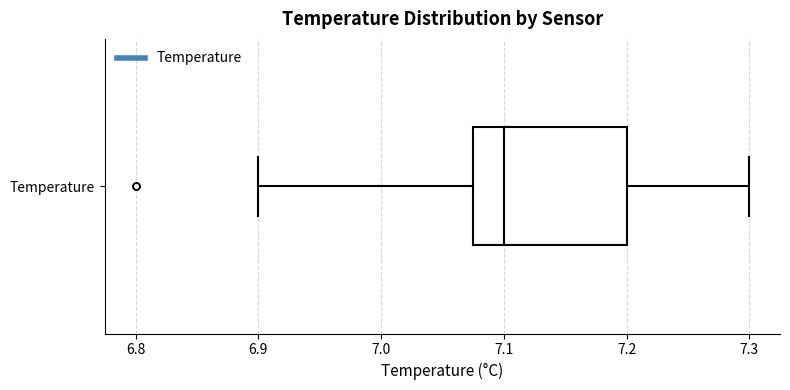

Transcribe this box plot: give where the median line is, the range the box spans, and where the two whiskers end, as read against the x-axis. The values are not printed on the chart, so give them approximately, as read against the axis.

median 7.10, box 7.08 to 7.20, whiskers 6.90 to 7.30